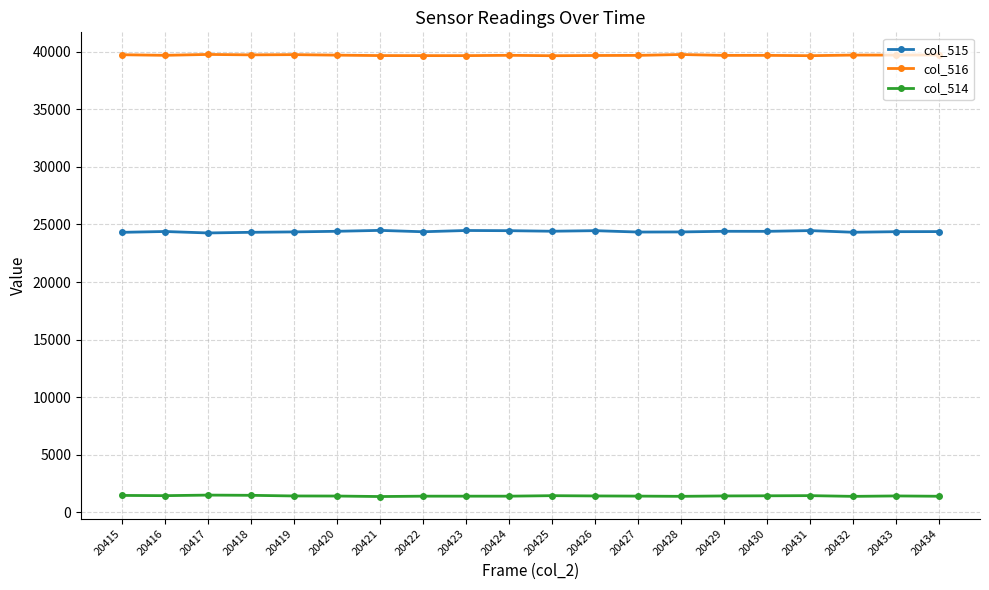

What is the average value of the col_515 series?

24390